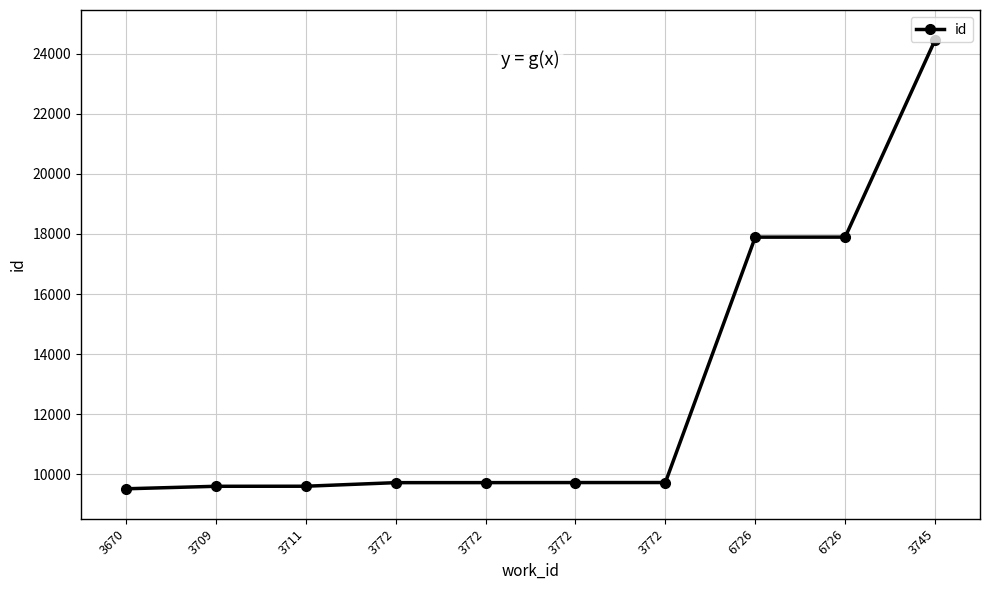

How many lines are shown in the chart?

1